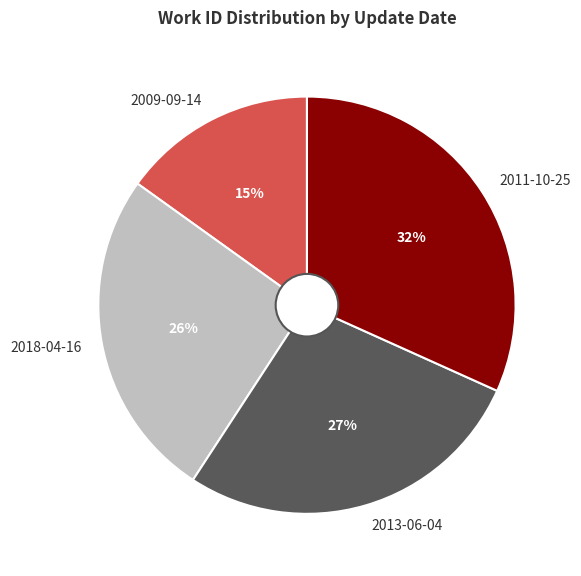

To the nearest percent, what portion does 2013-06-04 represent?

27%